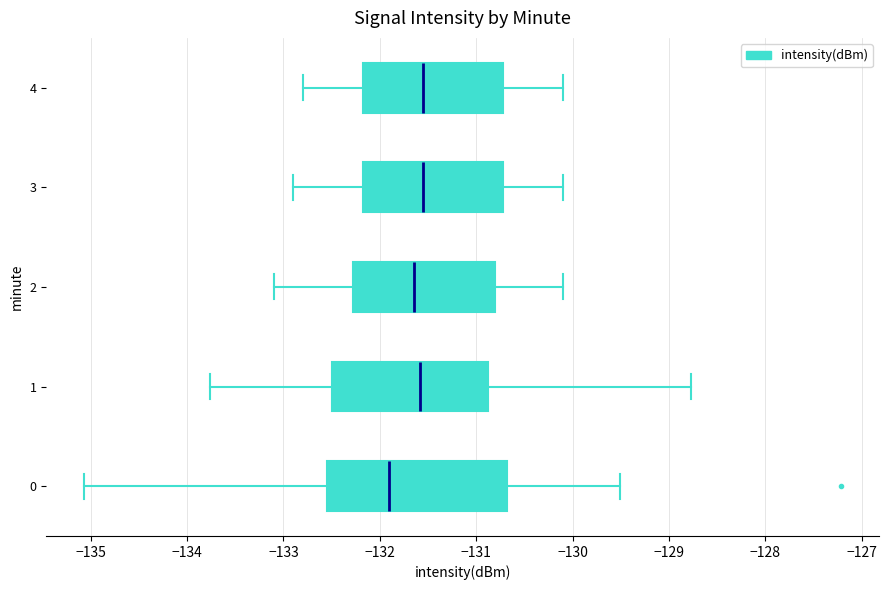

Reading bottom to top, read every box against the x-axis: the position of its median line, the range the box covers, and the ends of its whiskers. The values are not printed on the chart, so give them approximately, as read against the axis.

0: median -131.9, box -132.5 to -130.7, whiskers -135.1 to -129.5
1: median -131.6, box -132.5 to -130.9, whiskers -133.8 to -128.8
2: median -131.6, box -132.3 to -130.8, whiskers -133.1 to -130.1
3: median -131.5, box -132.2 to -130.7, whiskers -132.9 to -130.1
4: median -131.5, box -132.2 to -130.7, whiskers -132.8 to -130.1